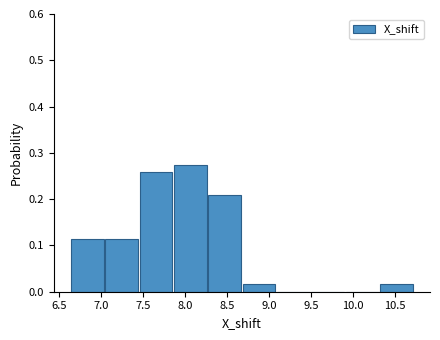

Reading left to right, transcribe this chart: for each bar, give the range it covers on the x-axis and its height. Neither the bar edges nor the heights are printed on the chart, so give them approximately, as read against the axes.

6.65 to 7.05: 0.11
7.05 to 7.45: 0.11
7.45 to 7.85: 0.26
7.85 to 8.30: 0.27
8.30 to 8.70: 0.21
8.70 to 9.10: 0.02
9.10 to 9.50: 0
9.50 to 9.90: 0
9.90 to 10.35: 0
10.35 to 10.75: 0.02